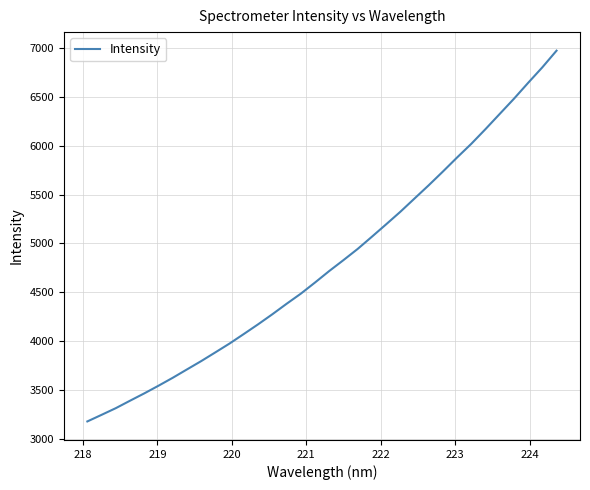

What is the minimum value shown in the chart?

3179.3